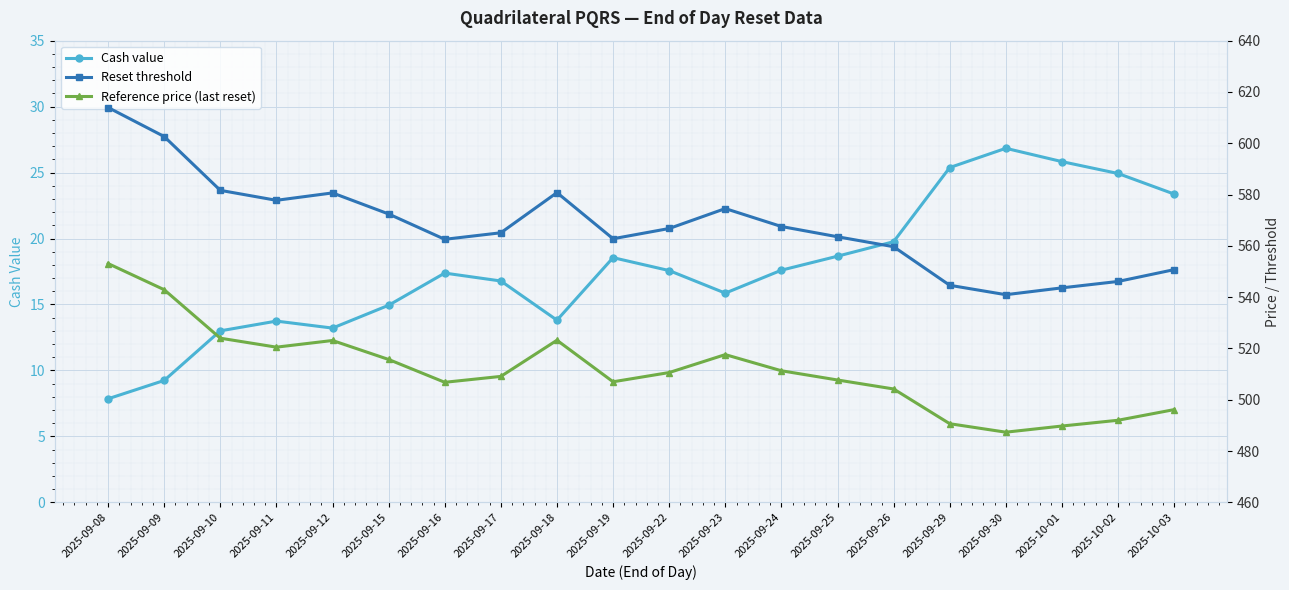

What is the total value across all series at 2025-10-03?

1070.2